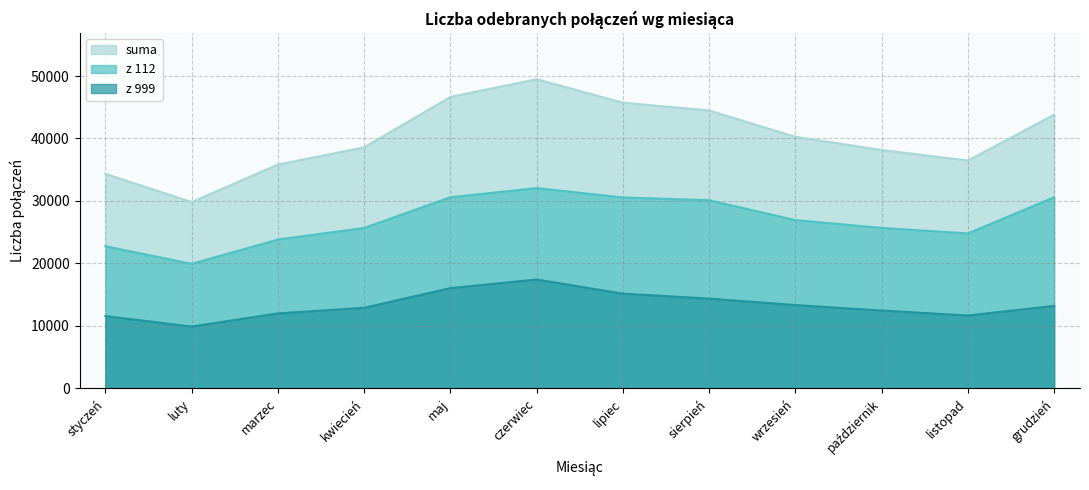

What is the minimum value shown in the chart?

9896